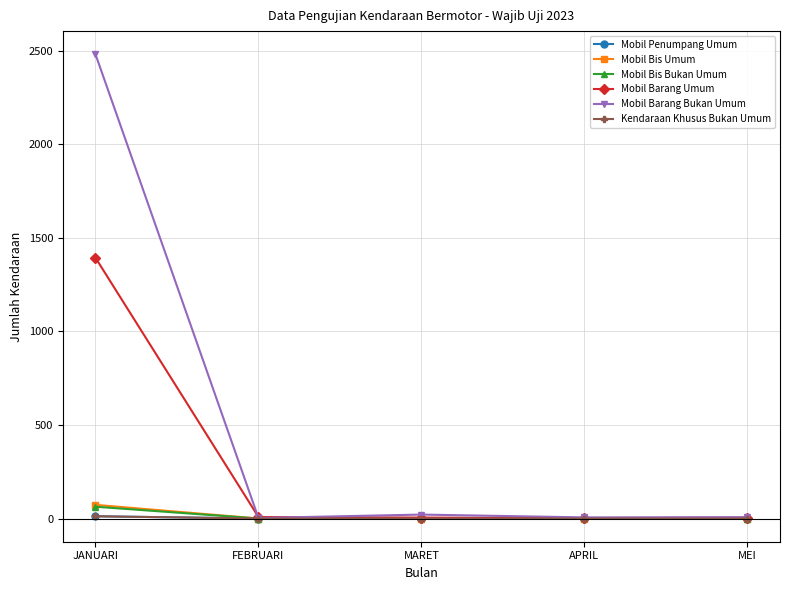

What position from the right is FEBRUARI?

4